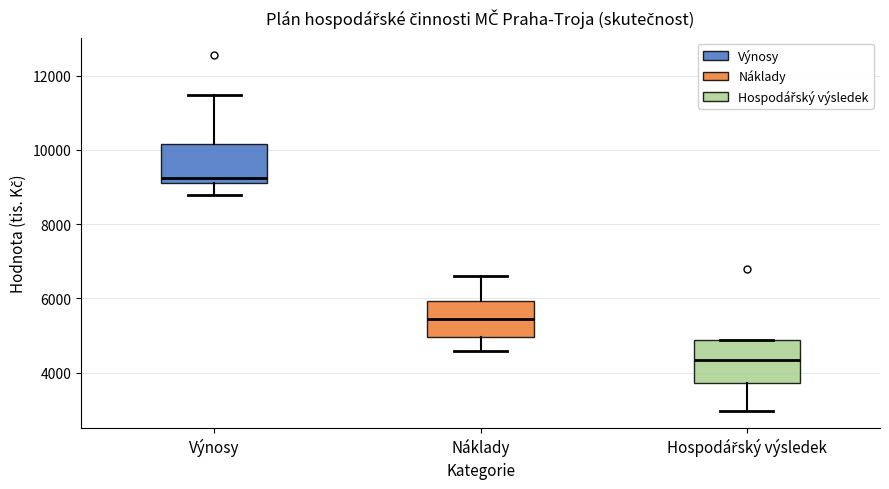

Which box's median line is the lowest?

Hospodářský výsledek